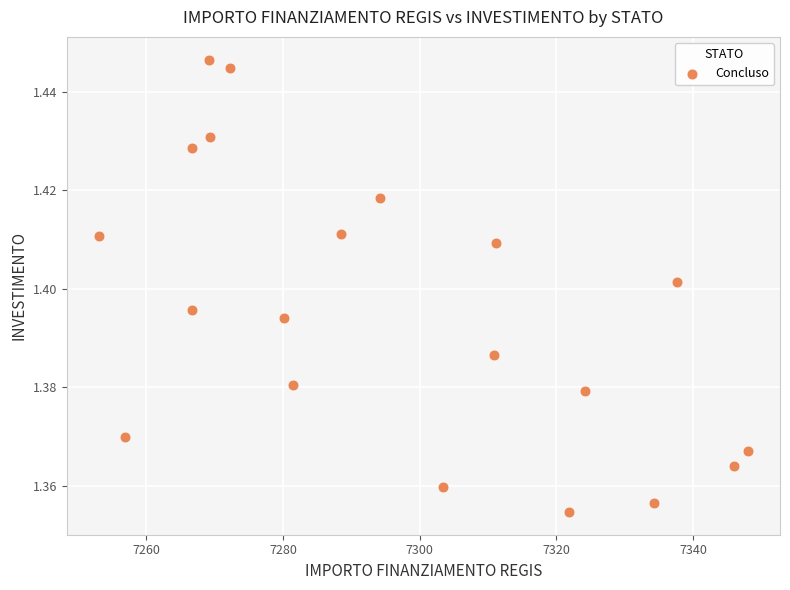

What is the range of X values (max minus min)?

94.9